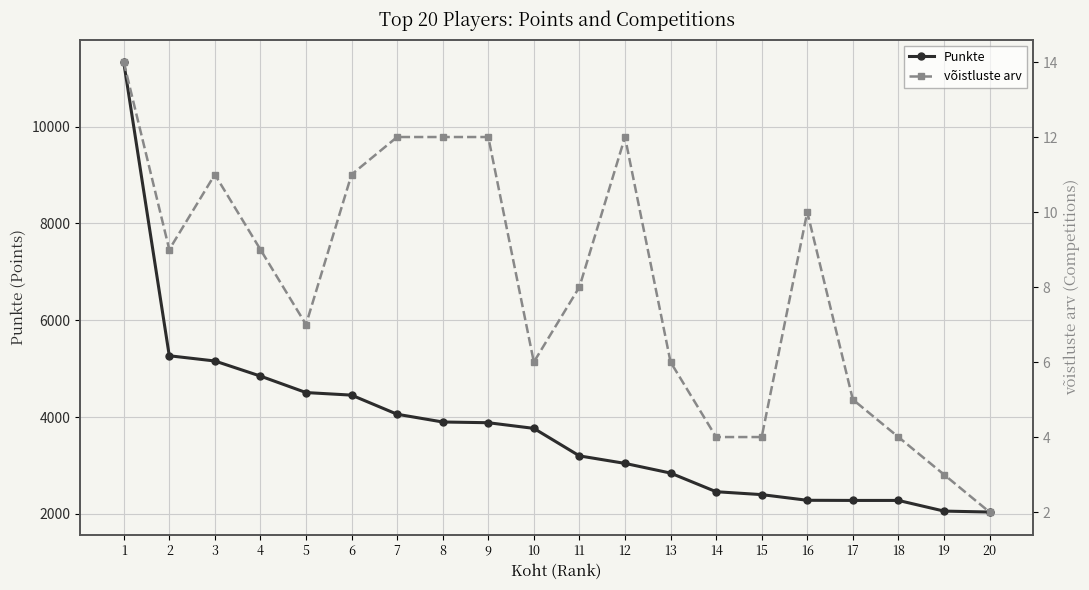

What is the sum of the Punkte values at 1 and 6?

15790